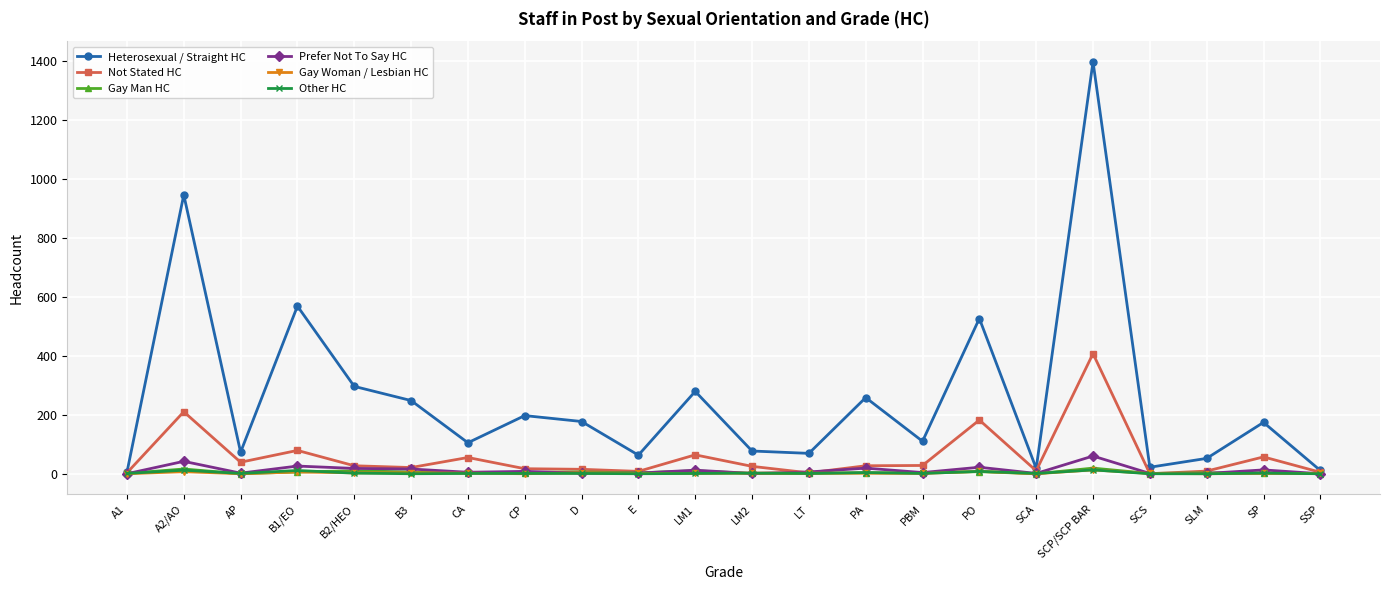

Which series has the largest range (max minus min)?

Heterosexual / Straight HC